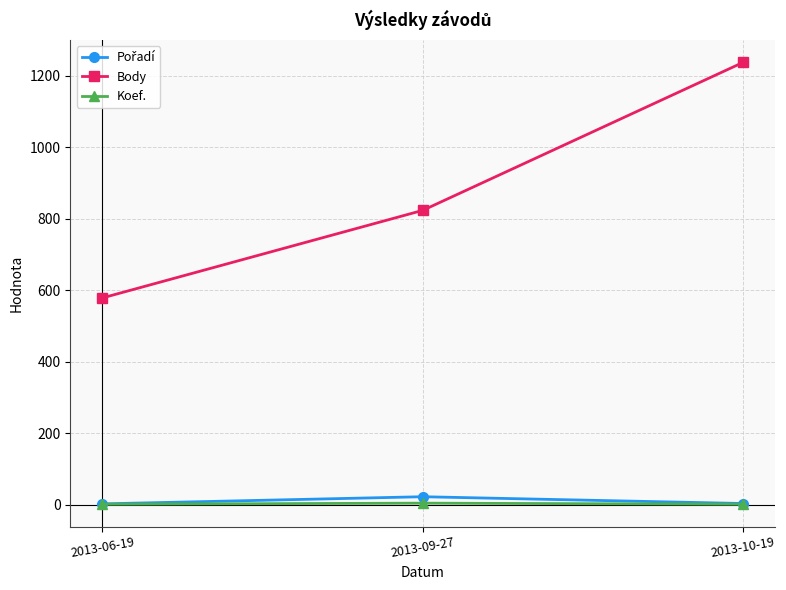

What is the label of the 3rd point from the right?

2013-06-19